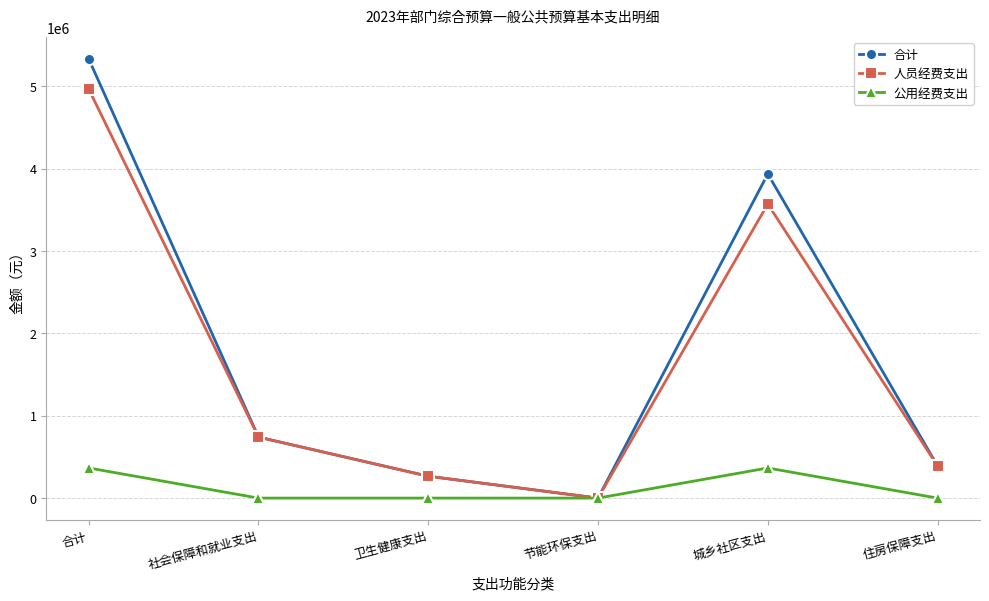

How many distinct data groups are displayed?

3